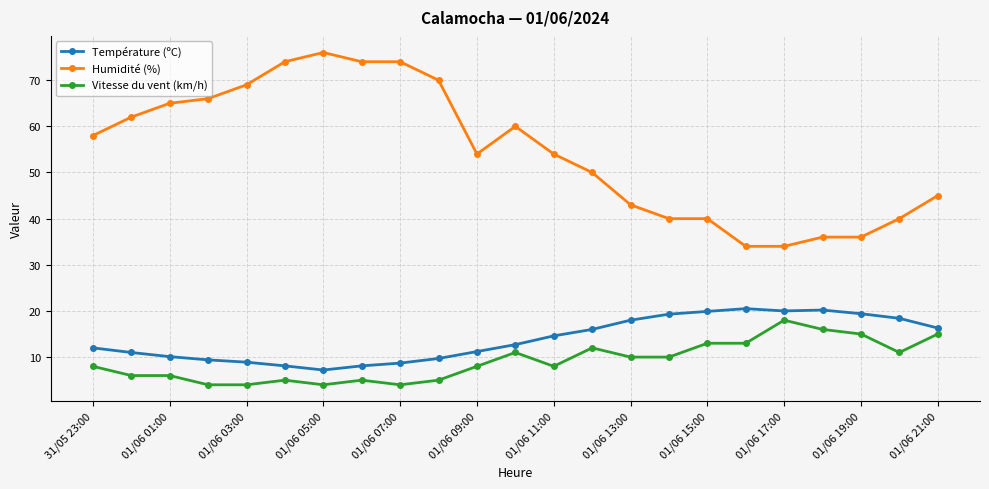

Does the chart have visible grid lines?

Yes